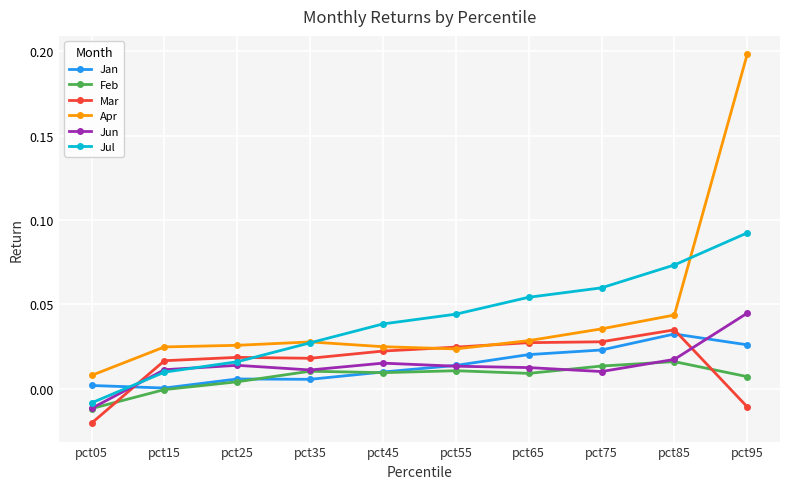

Count the number of data series in this chart.

6